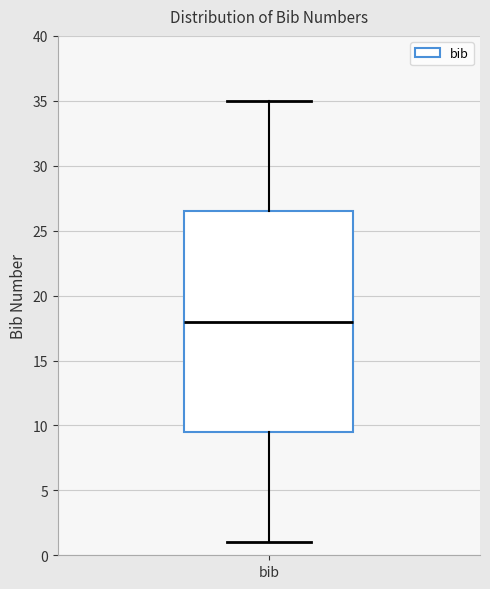

Where is the lower edge of the box for bib on the y-axis? The values are not printed on the chart, so give them approximately, as read against the axis.

9.5